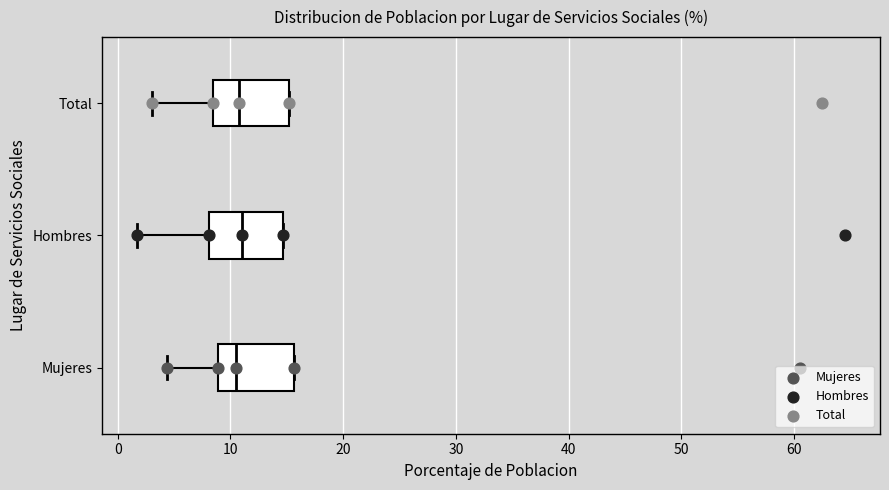

Reading bottom to top, read every box against the x-axis: the position of its median line, the range the box covers, and the ends of its whiskers. The values are not printed on the chart, so give them approximately, as read against the axis.

Mujeres: median 11, box 9 to 16, whiskers 4 to 16
Hombres: median 11, box 8 to 15, whiskers 2 to 15
Total: median 11, box 8 to 15, whiskers 3 to 15